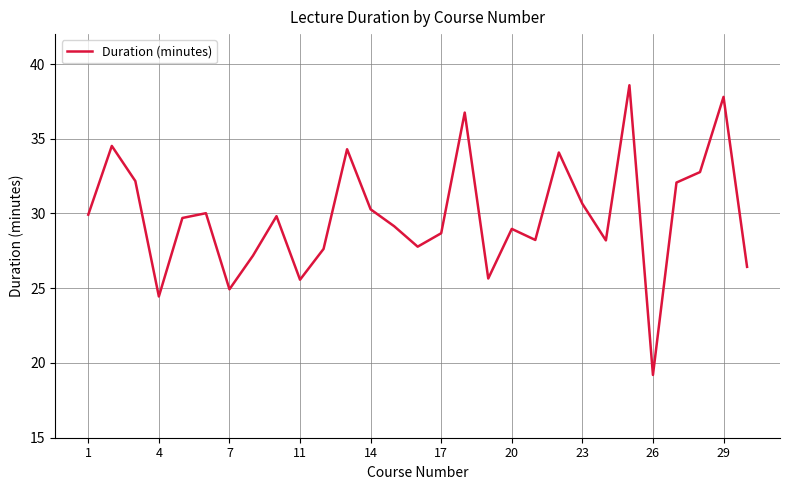

What is the difference between the maximum and minimum values?

19.4